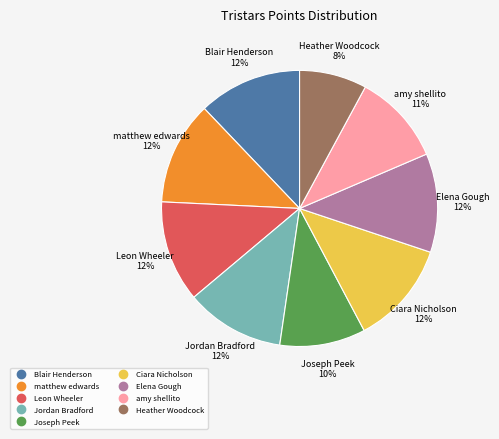

The Joseph Peek slice represents 10% of the pie. True or false?

True